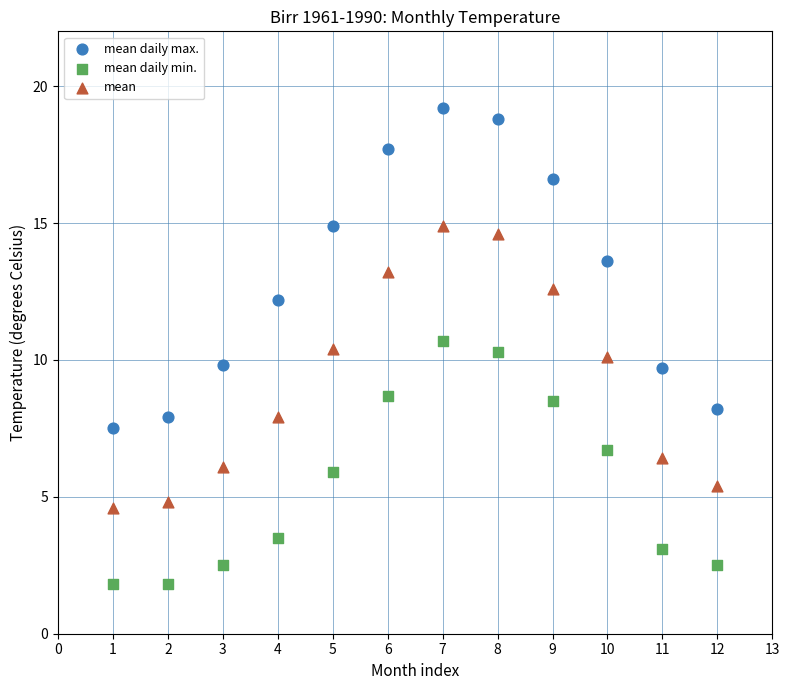

Which series contains the lowest Y value?

mean daily min.